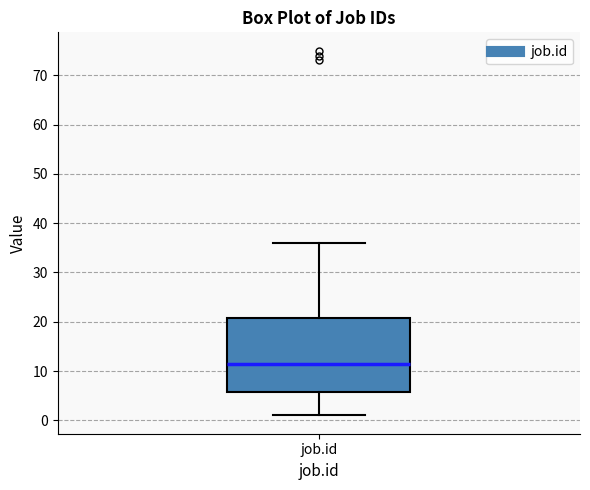

Where does the lower whisker of the box for job.id end on the y-axis? The values are not printed on the chart, so give them approximately, as read against the axis.

1